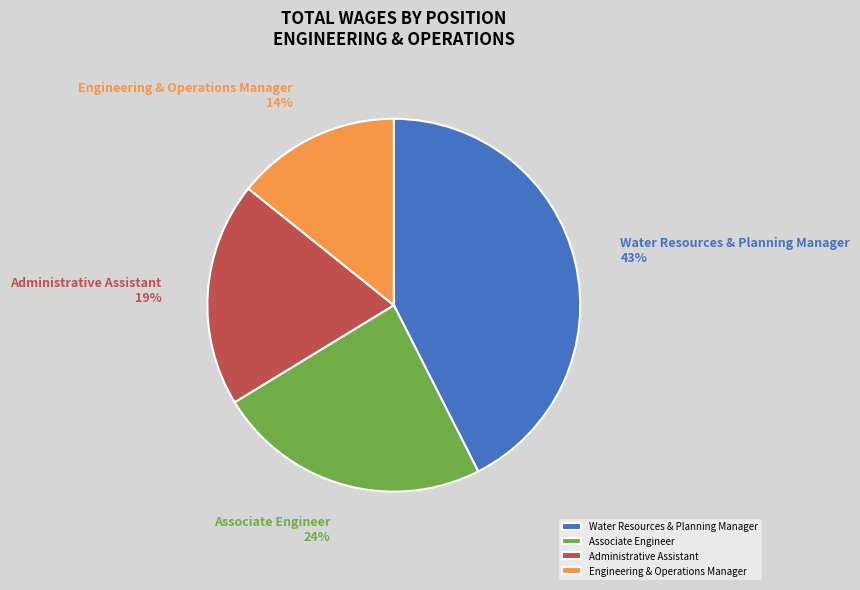

Rank the categories by value from highest to lowest.

Water Resources & Planning Manager, Associate Engineer, Administrative Assistant, Engineering & Operations Manager